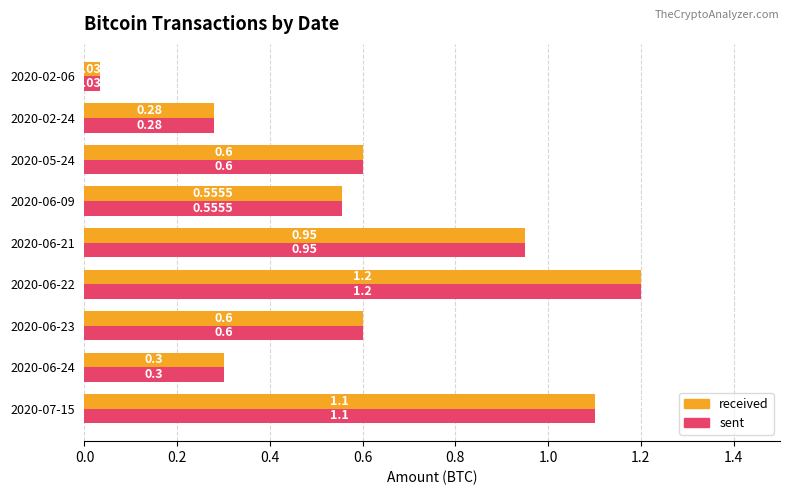

Is the value of sent at 2020-07-15 greater than the value of received at 2020-06-23?

Yes